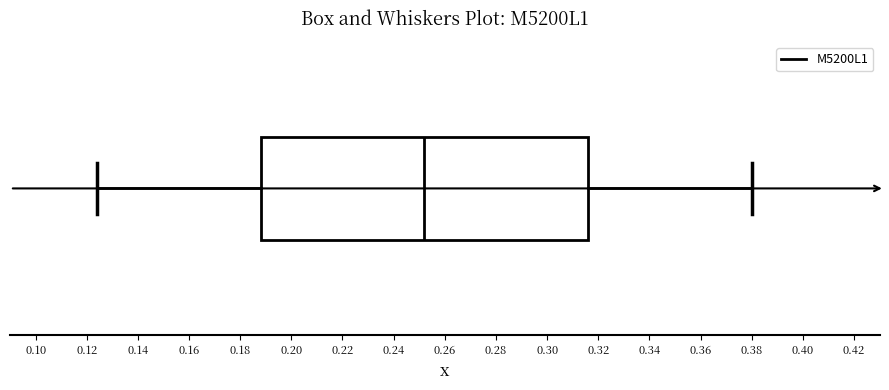

Read this box plot against the x-axis: the position of the median line, the range covered by the box, and the ends of both whiskers. The values are not printed on the chart, so give them approximately, as read against the axis.

median 0.252, box 0.188 to 0.316, whiskers 0.124 to 0.380